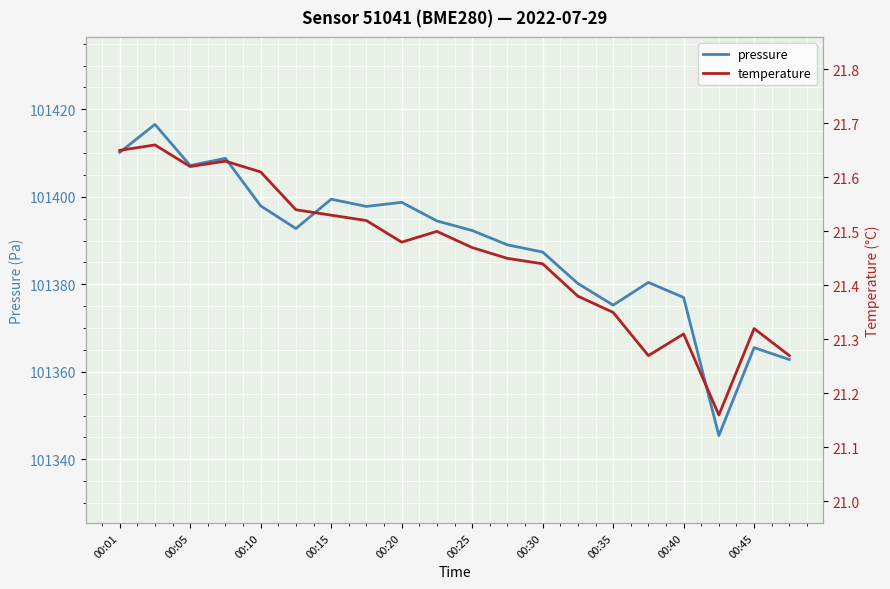

True or false: pressure has a value of 161859.3 at 00:20.

False